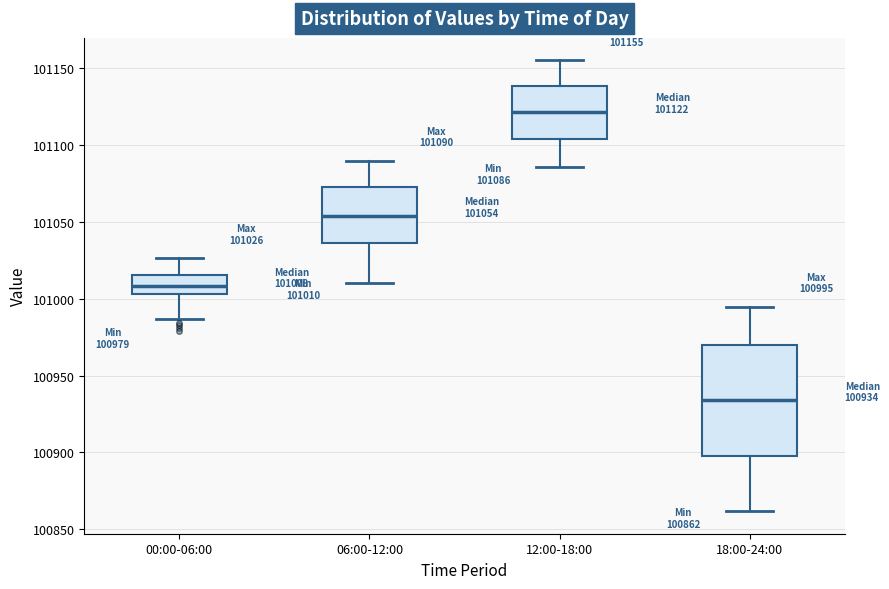

Comparing the boxes themselves (not the whiskers), which one is the tallest?

18:00-24:00